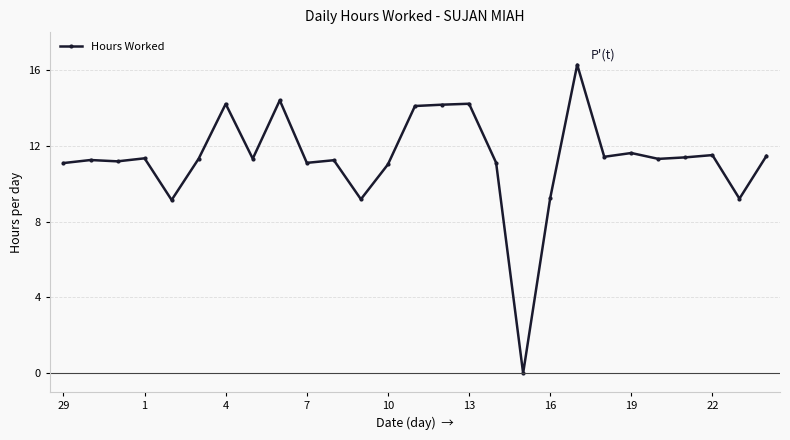

What is the value of the 13th point from the left?

11.0